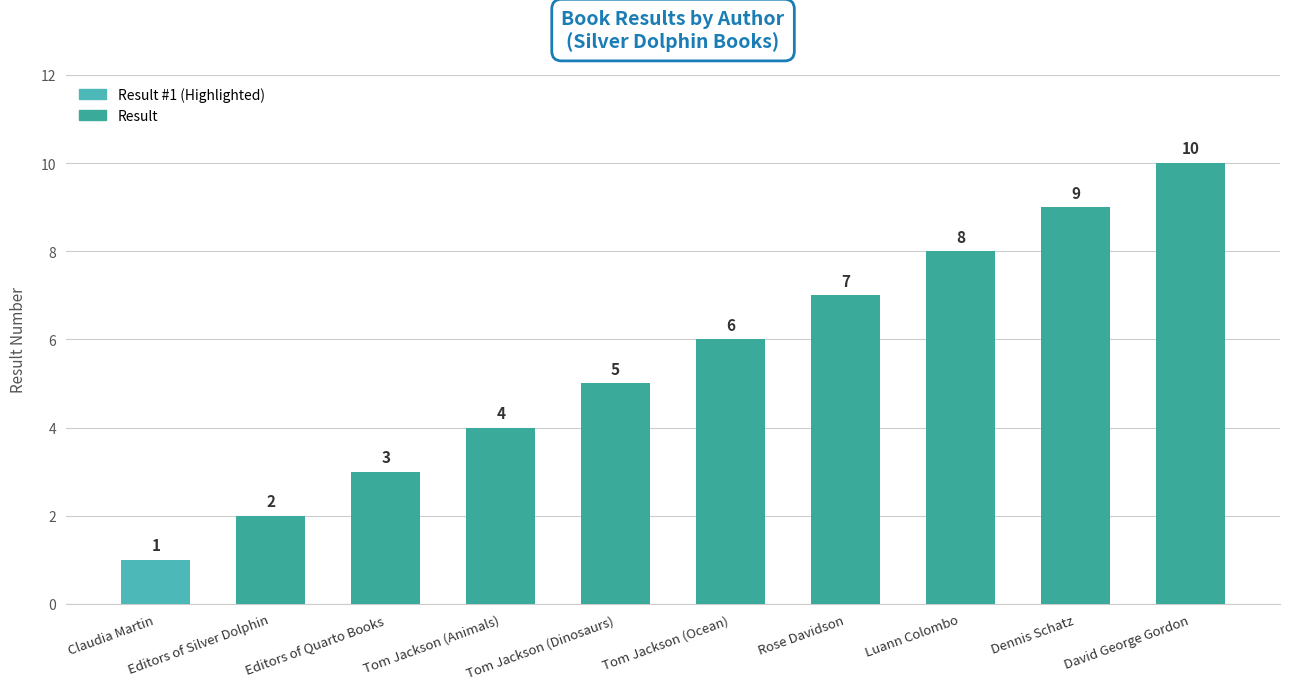

Where is the data nearest to the value 5?

Tom Jackson (Dinosaurs)